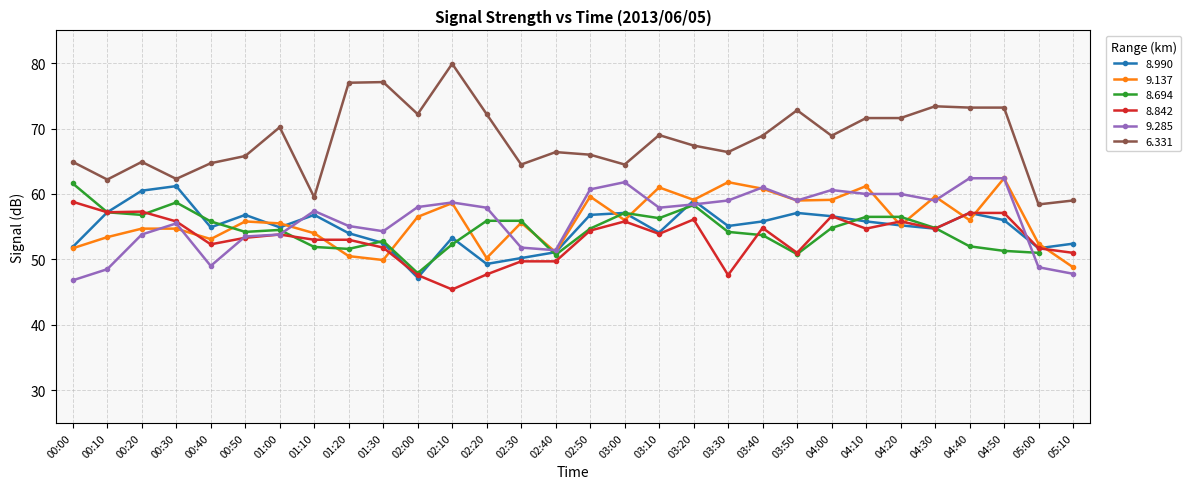

The 6.331 series shows 62.2 at 00:10. True or false?

True